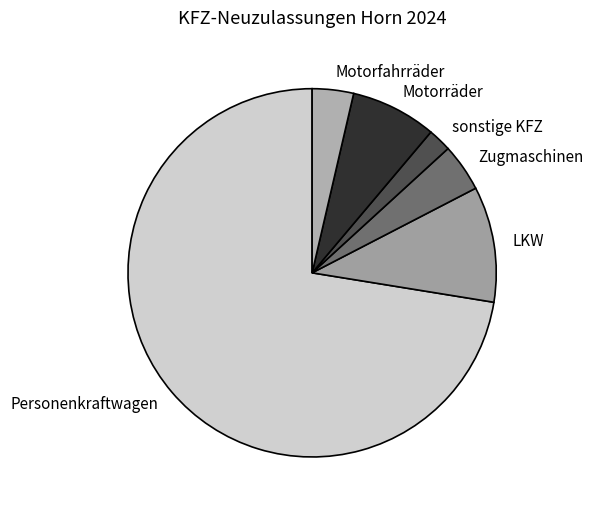

Between Motorfahrräder and Zugmaschinen, which is larger?

Zugmaschinen